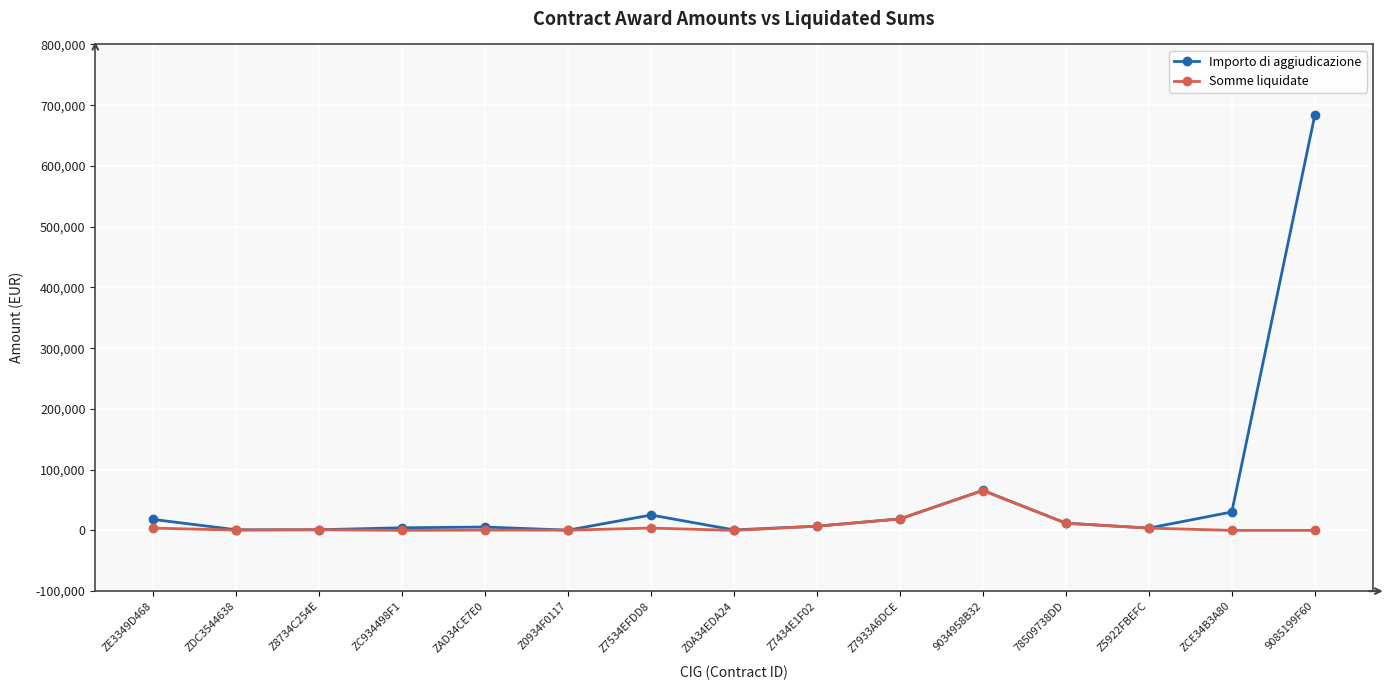

What value does the Importo di aggiudicazione series have at 9085199F60?

683280.0